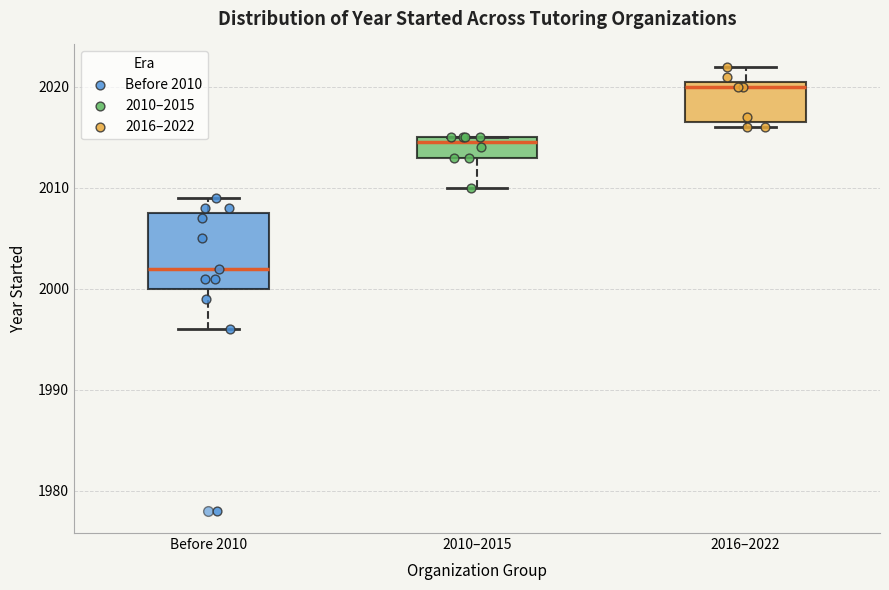

Reading left to right, transcribe this box plot: for each box, give where its median line is, the range the box spans, and where its two whiskers end, as read against the y-axis. The values are not printed on the chart, so give them approximately, as read against the axis.

Before 2010: median 2002, box 2000 to 2008, whiskers 1996 to 2009
2010–2015: median 2015 (just below the box's upper edge), box 2013 to 2015, whiskers 2010 to 2015
2016–2022: median 2020, box 2017 to 2021, whiskers 2016 to 2022